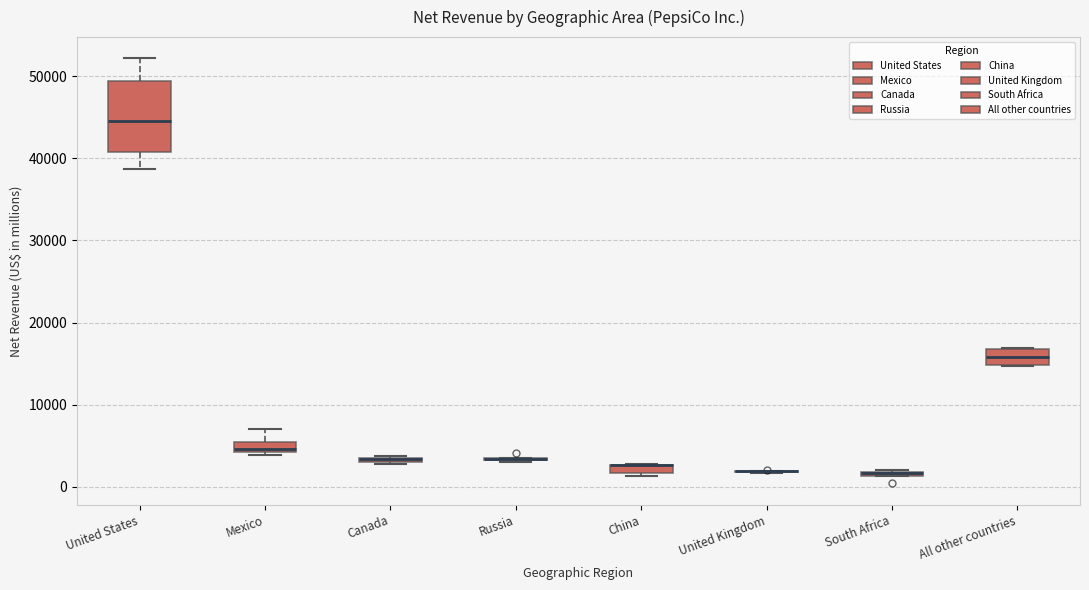

Where is the lower edge of the box for South Africa on the y-axis? The values are not printed on the chart, so give them approximately, as read against the axis.

1000